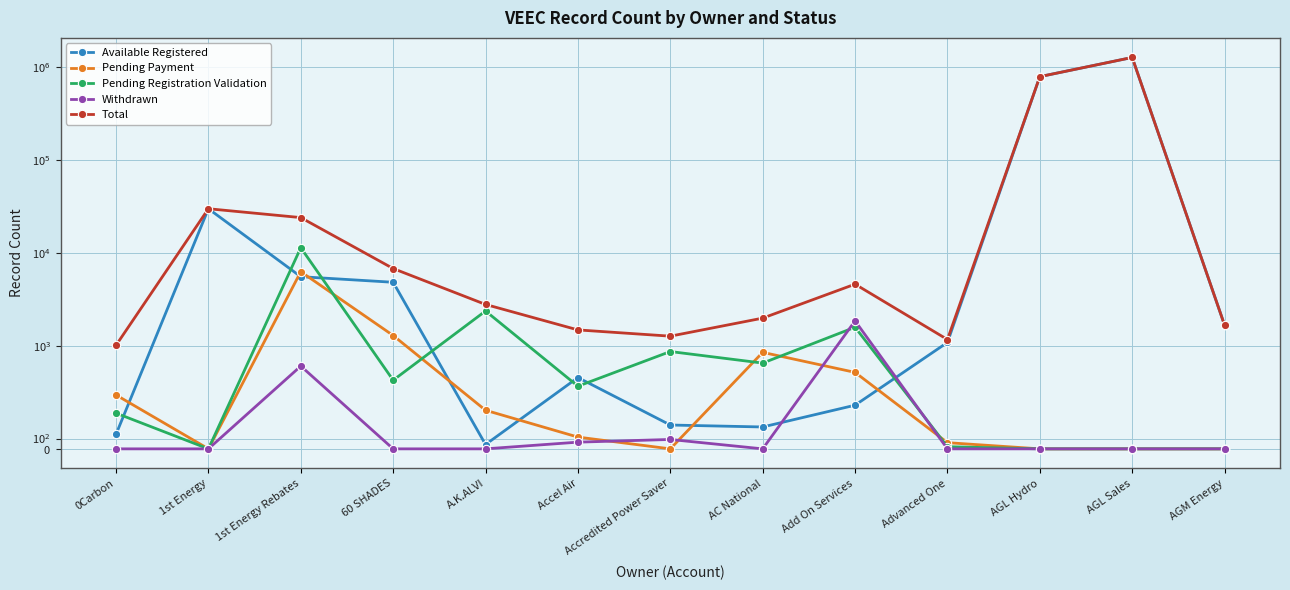

True or false: Total and Available Registered intersect in this chart.

False